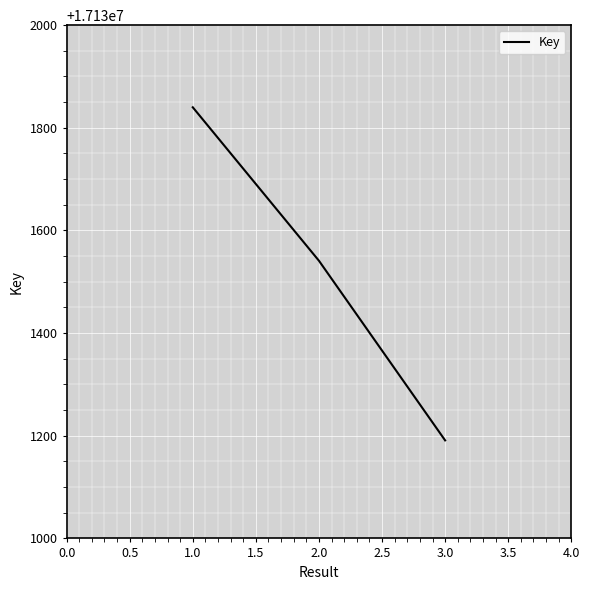

Rank the categories by value from lowest to highest.

3.0, 2.0, 1.0